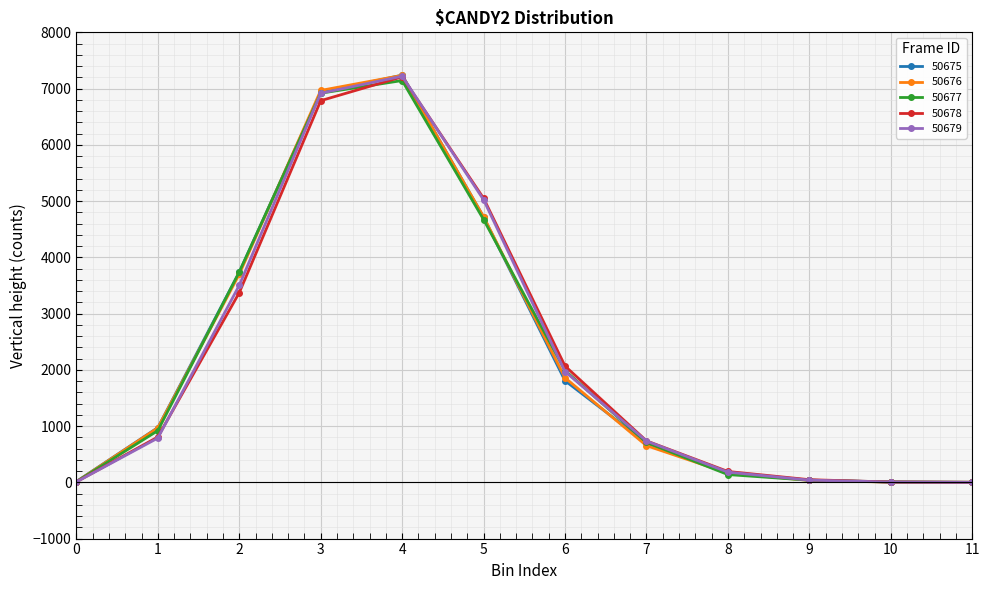

What is the maximum value shown in the chart?

7239